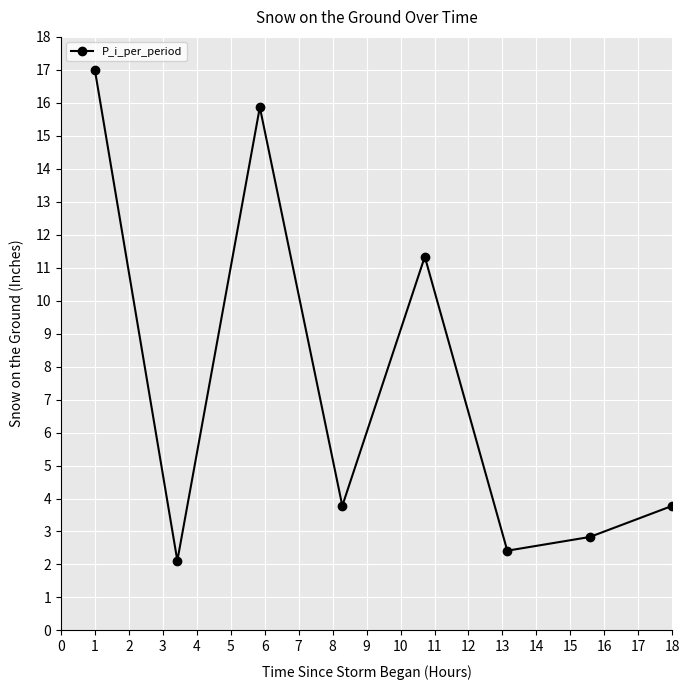

How many interior local peaks (higher than both neighbors) does the data have?

2